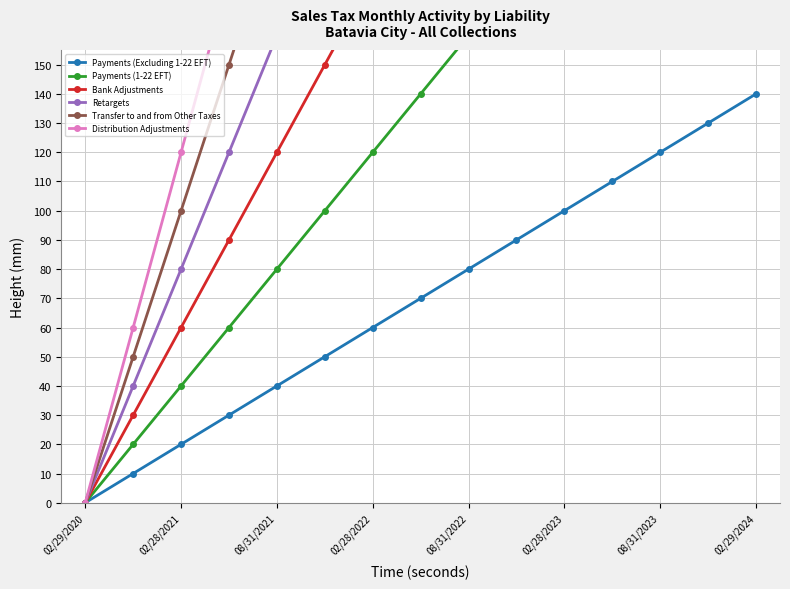

Rank the series by their average value, from highest to lowest.

Distribution Adjustments, Transfer to and from Other Taxes, Retargets, Bank Adjustments, Payments (1-22 EFT), Payments (Excluding 1-22 EFT)